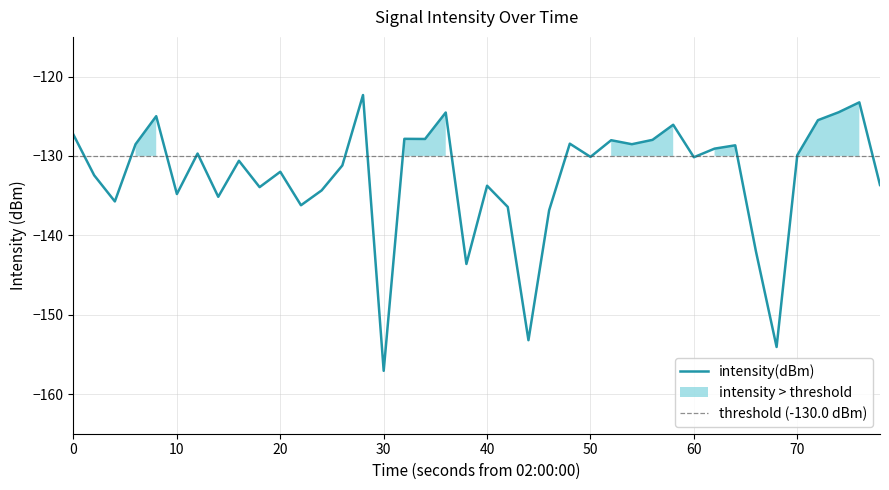

What is the lowest value of the intensity(dBm) series?

-157.1